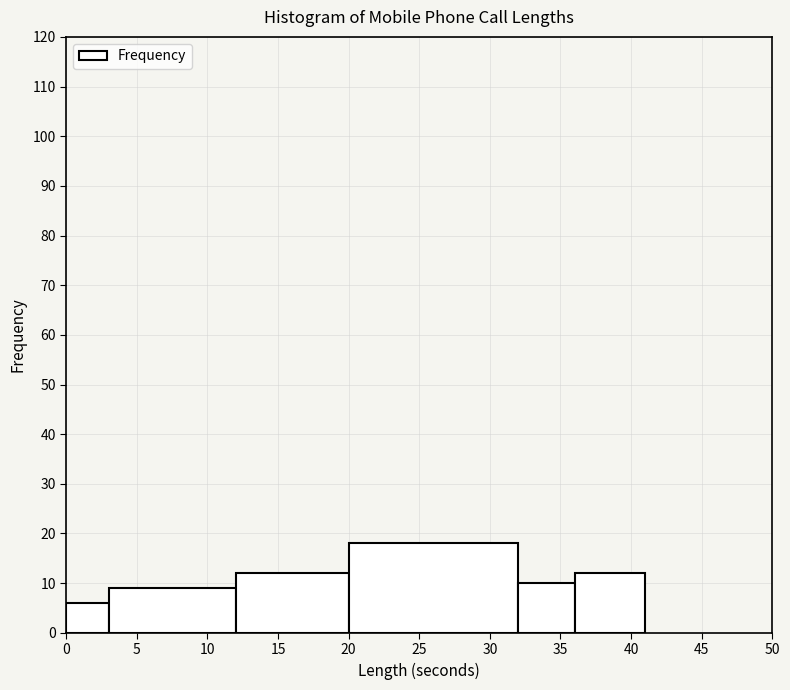

Which range on the x-axis has the tallest bar?

20 to 32